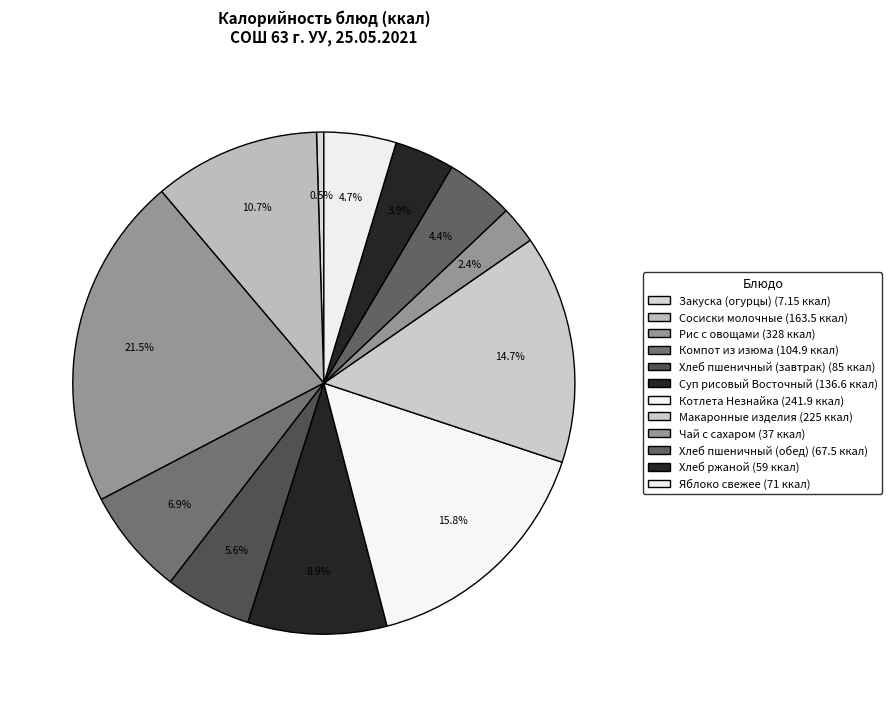

To the nearest percent, what percentage of the pie is Рис с овощами?

21%